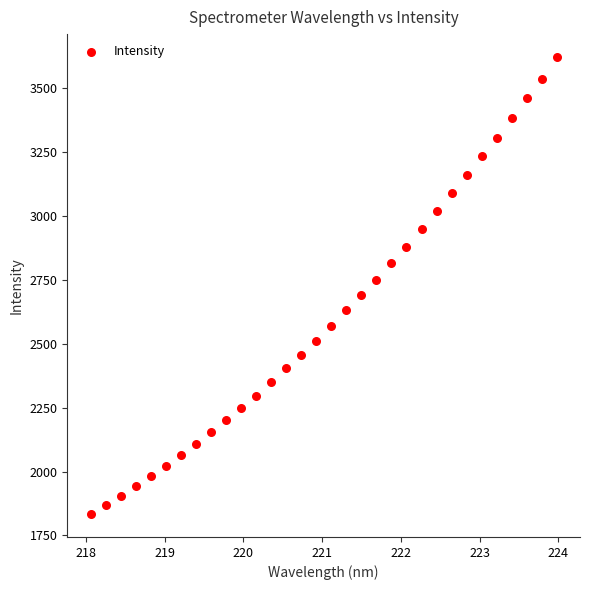

What is the range of X values (max minus min)?

5.9